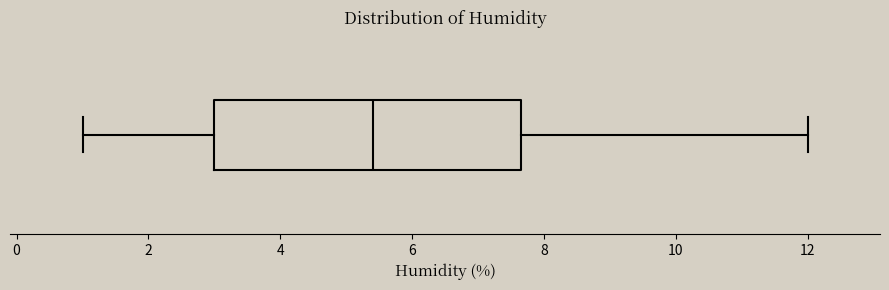

Where does the median line of the box sit on the x-axis? The values are not printed on the chart, so give them approximately, as read against the axis.

5.4